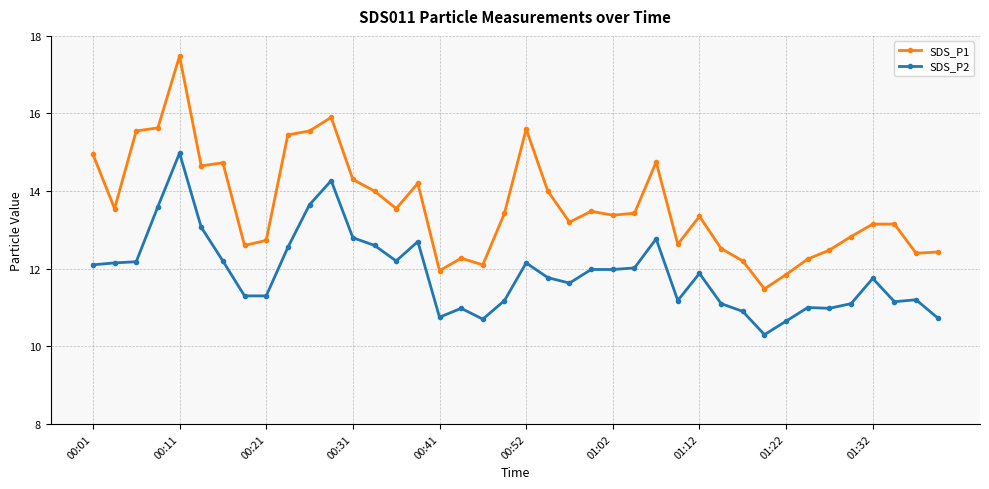

Rank the series by their average value, from highest to lowest.

SDS_P1, SDS_P2